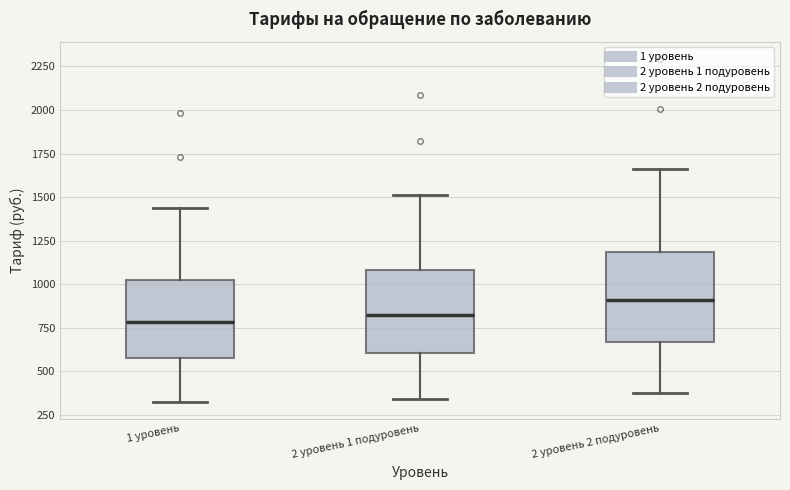

Where is the upper edge of the box for 2 уровень 1 подуровень on the y-axis? The values are not printed on the chart, so give them approximately, as read against the axis.

1100